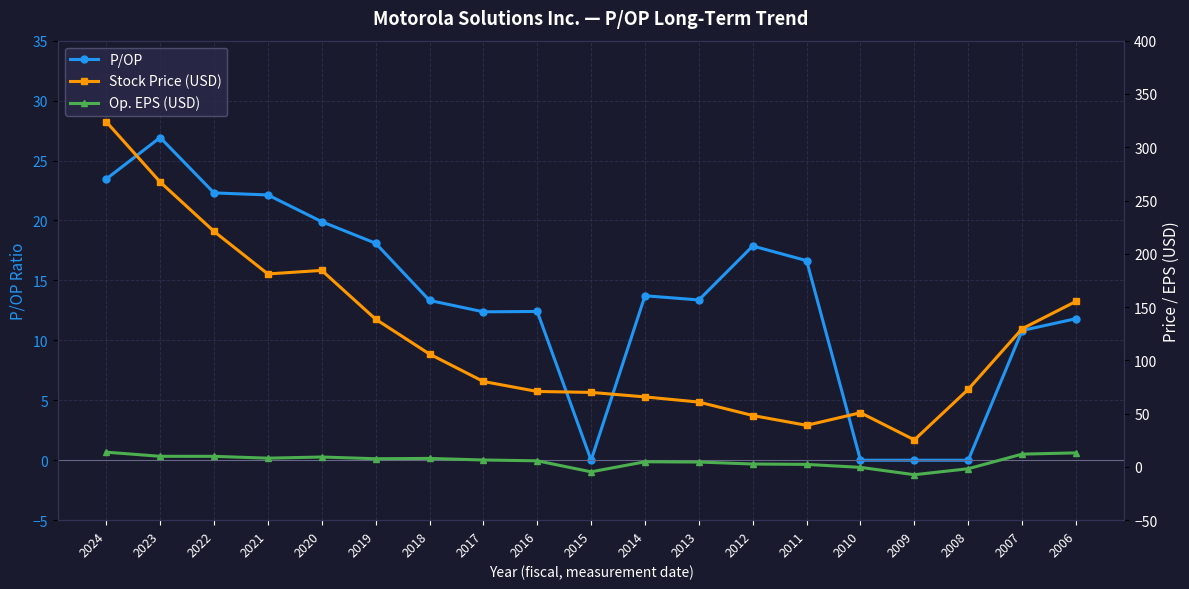

Which series changed the most between 2022 and 2007?

Stock Price (USD)